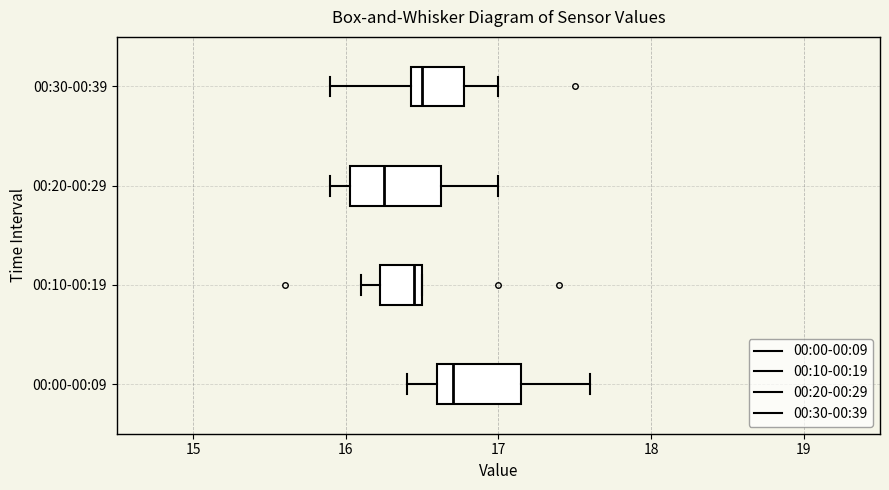

Where is the right edge of the box for 00:10-00:19 on the x-axis? The values are not printed on the chart, so give them approximately, as read against the axis.

16.5